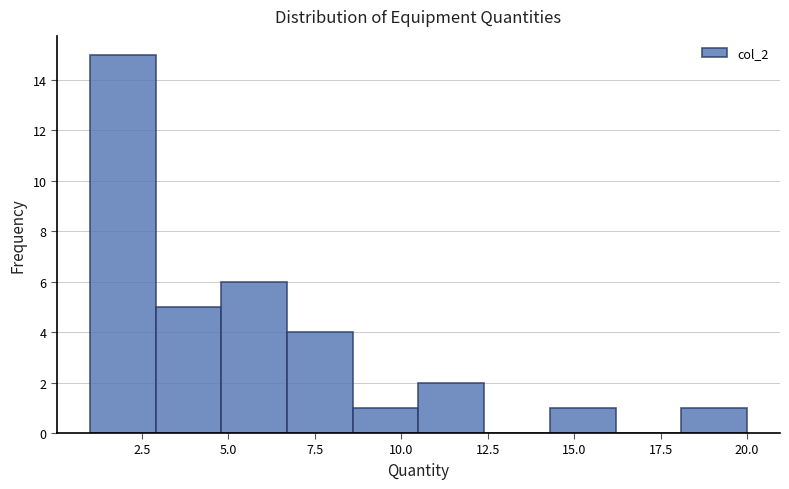

Read against the x-axis, roughly where is the centre of the tallest bar?

2.0